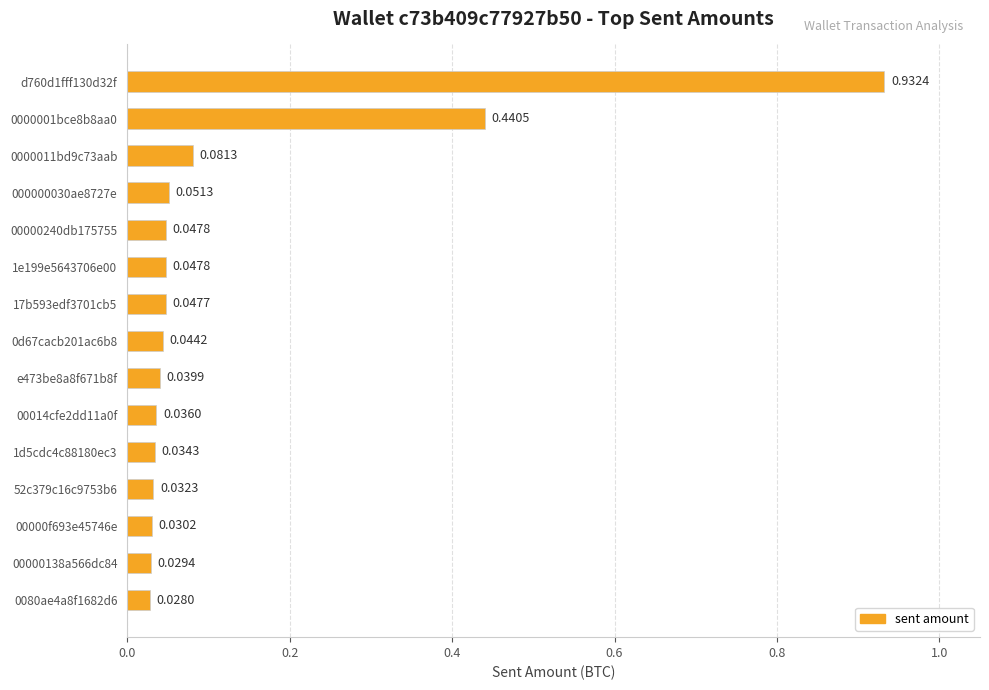

Where is the data nearest to the value 0?

0080ae4a8f1682d6